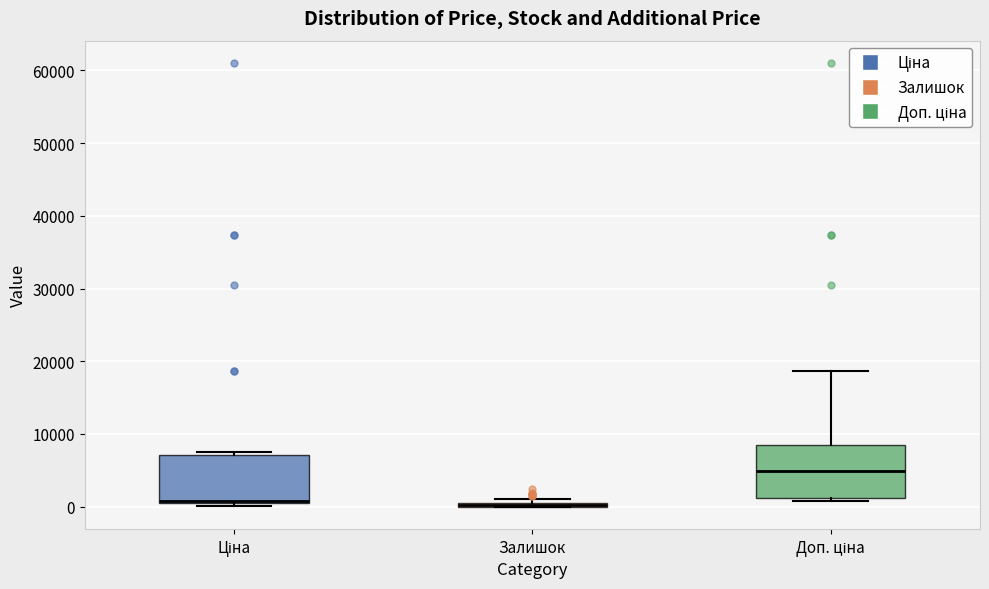

Where is the lower edge of the box for Ціна on the y-axis? The values are not printed on the chart, so give them approximately, as read against the axis.

1000